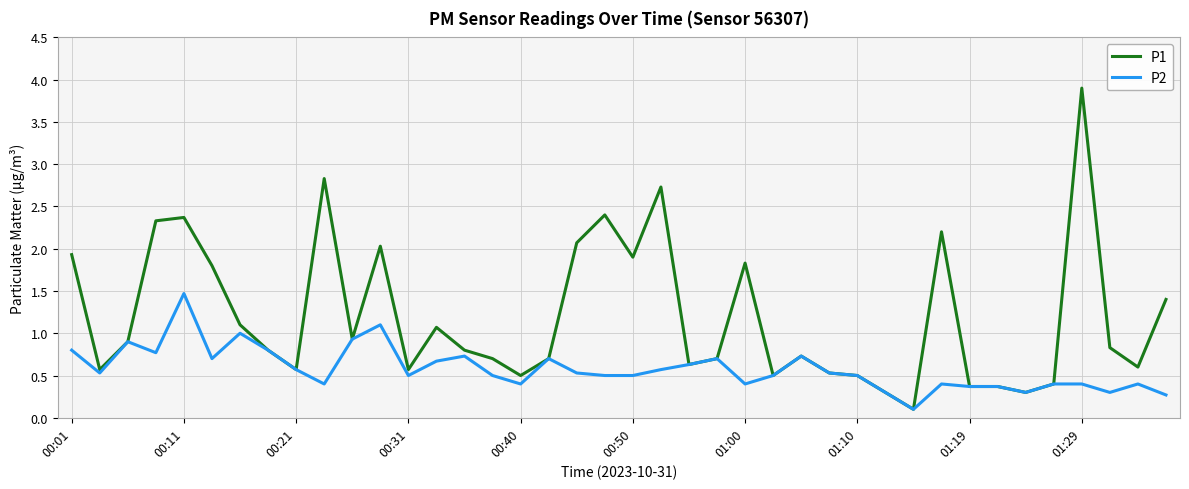

Which series has the largest total across all categories?

P1